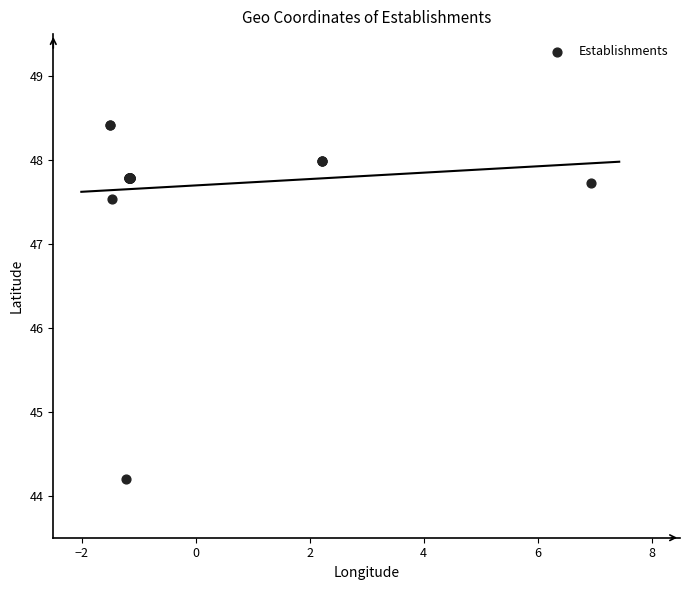

What Y value in the scatter plot is closest to 46?

47.5